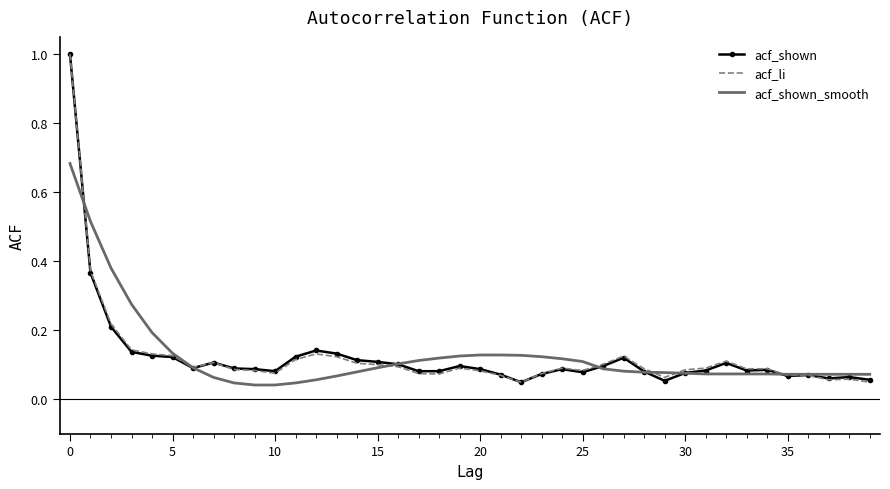

What is the highest value of the acf_shown series?

1.0